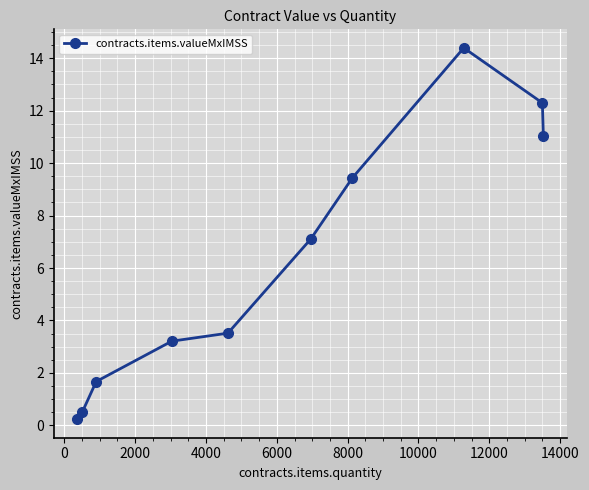

What is the value of the 9th point from the left?

12.3